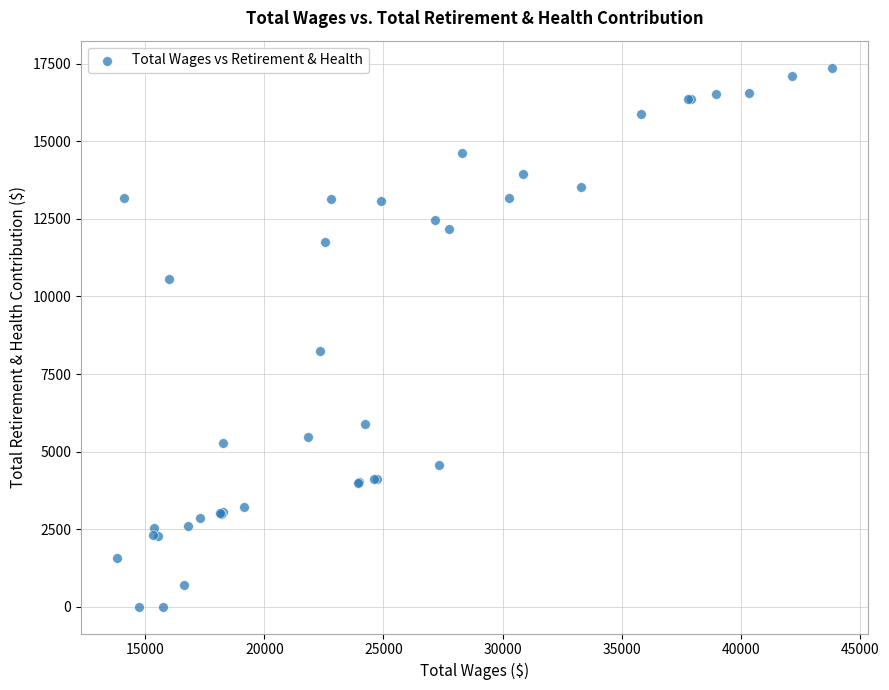

What Y value in the scatter plot is closest to 8691?

8257